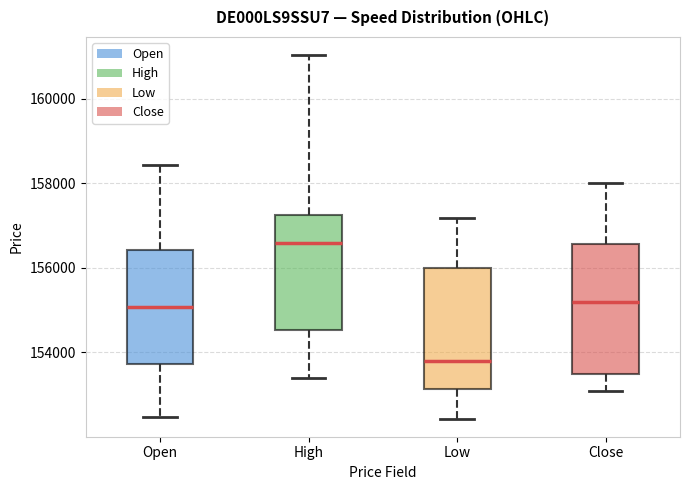

Reading left to right, transcribe this box plot: for each box, give where its median line is, the range the box spans, and where its two whiskers end, as read against the y-axis. The values are not printed on the chart, so give them approximately, as read against the axis.

Open: median 155000, box 153800 to 156400, whiskers 152400 to 158400
High: median 156600, box 154600 to 157200, whiskers 153400 to 161000
Low: median 153800, box 153200 to 156000, whiskers 152400 to 157200
Close: median 155200, box 153400 to 156600, whiskers 153000 to 158000